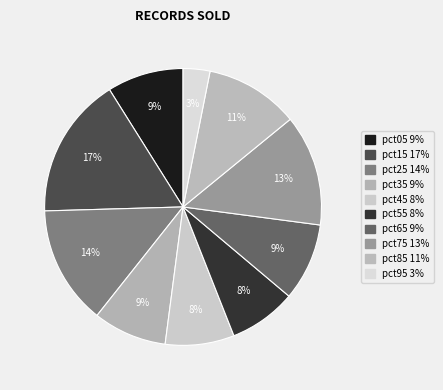

To the nearest percent, what is the average slice percentage?

10%